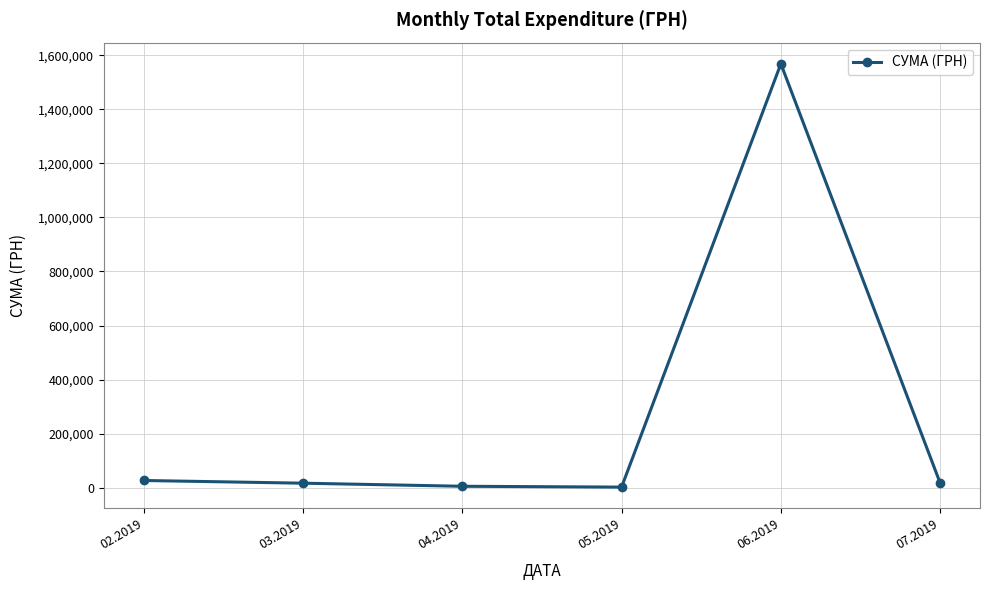

How many lines are shown in the chart?

1